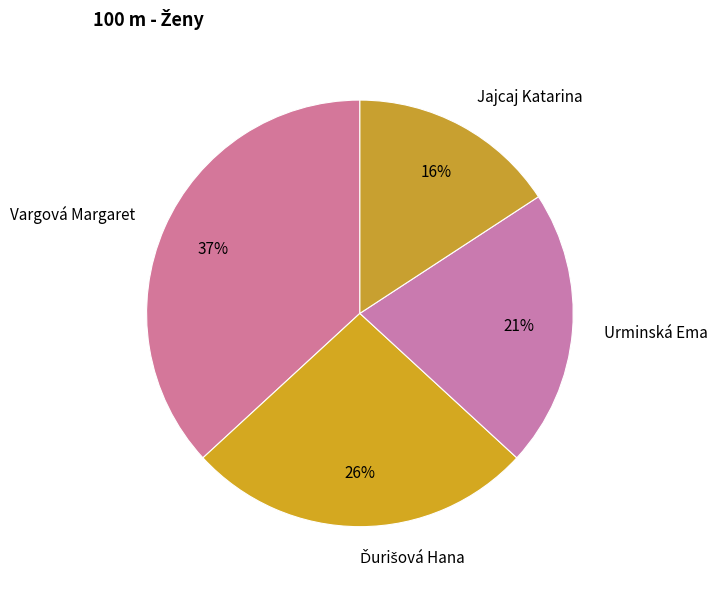

To the nearest percent, what is the difference between the largest and smallest slice percentages?

21%